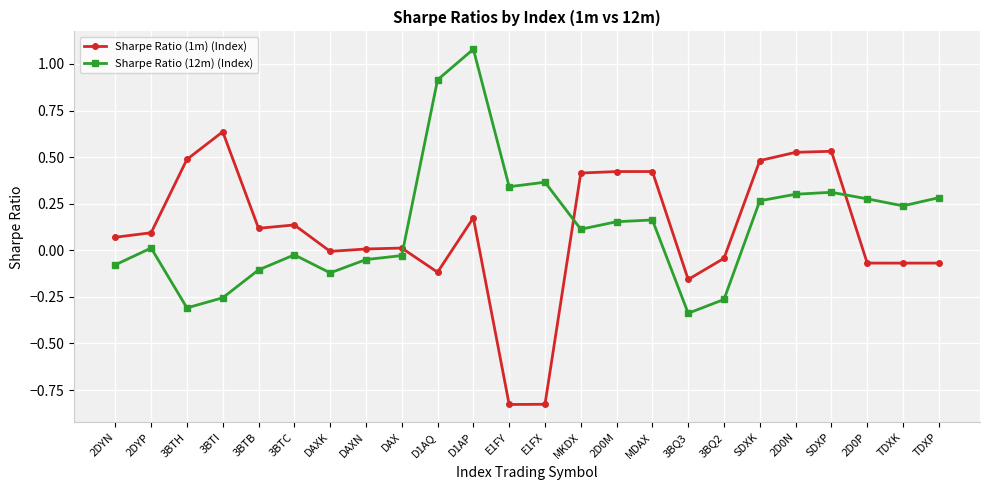

What is the sum of all Sharpe Ratio (12m) (Index) values?

3.2